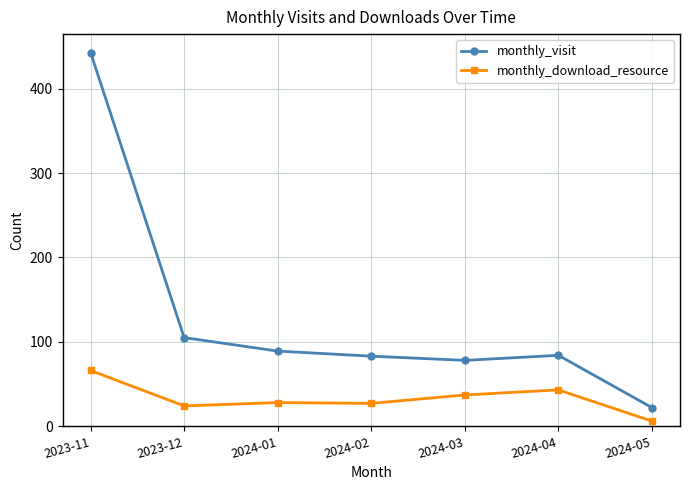

The value of monthly_download_resource at 2024-01 is 28. True or false?

True